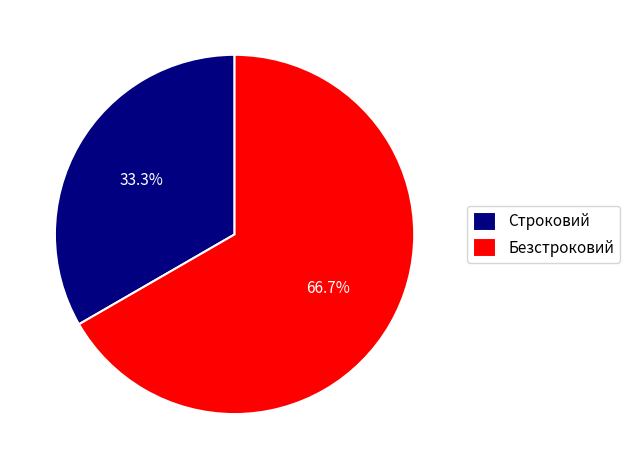

Count the number of slices in the pie.

2